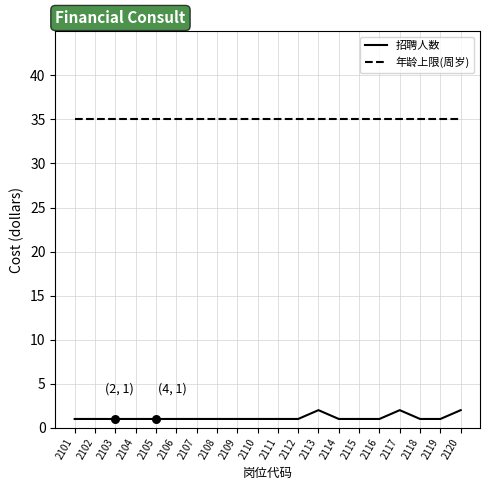

At how many categories does at least one series exceed 4?

20